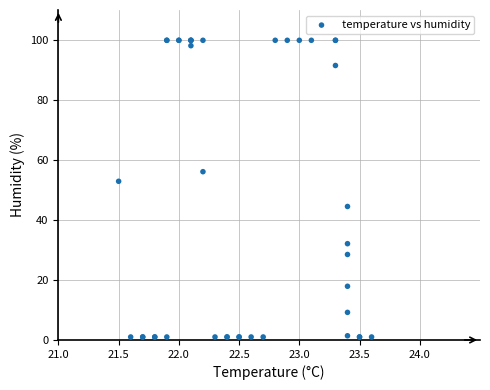

What Y value in the scatter plot is closest to 50?

52.9